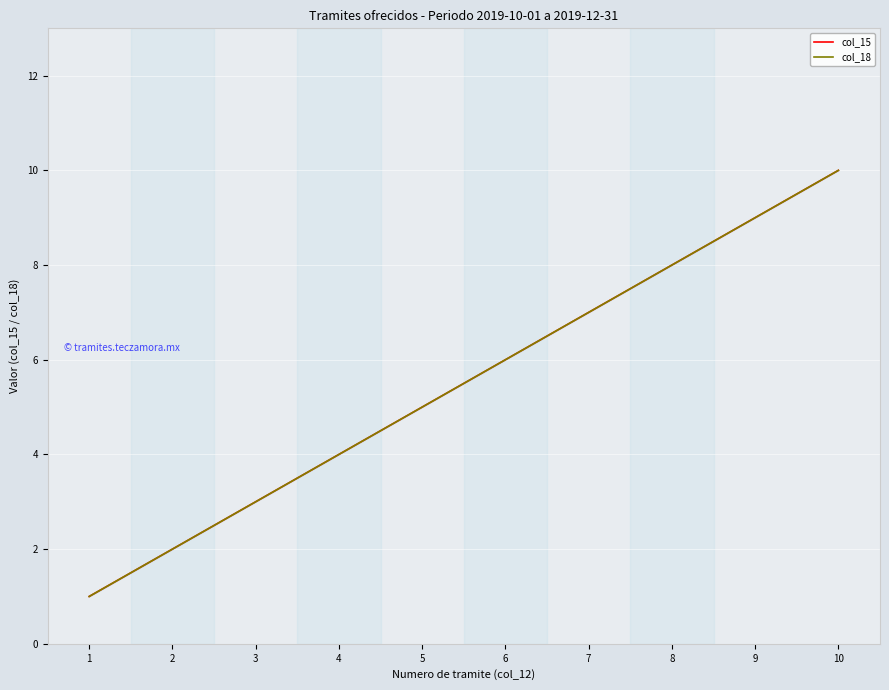

At 6, list the series in order from largest to smallest.

col_15, col_18